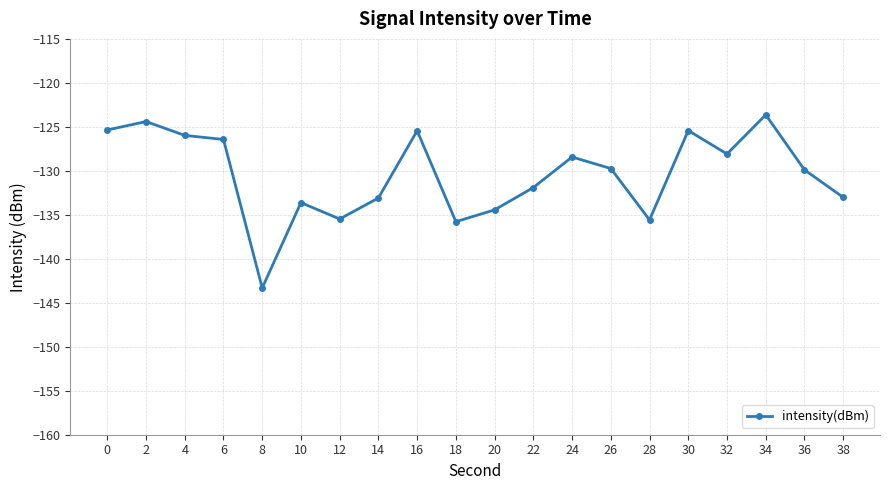

What is the approximate value at 36?

-129.9